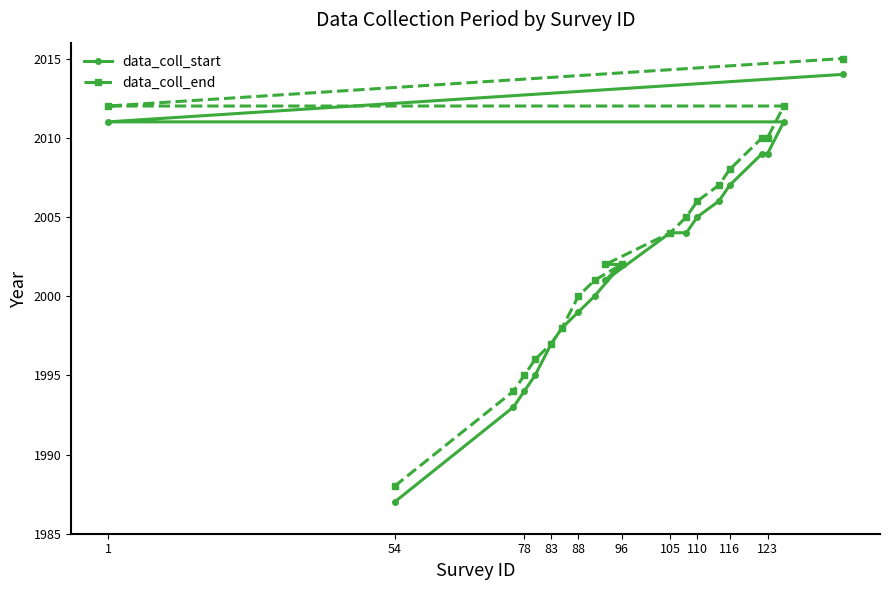

What is the average value of the data_coll_end series?

2003